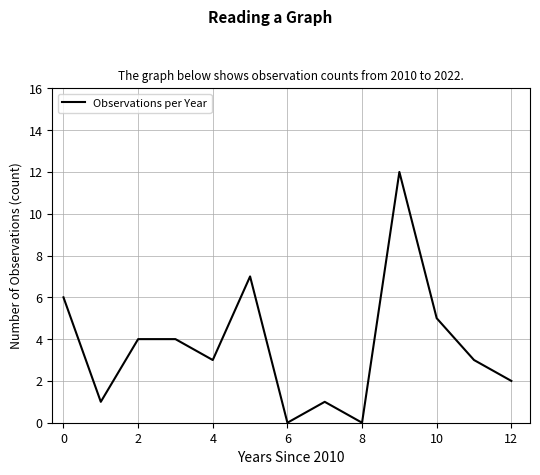

What is the greatest value displayed?

12